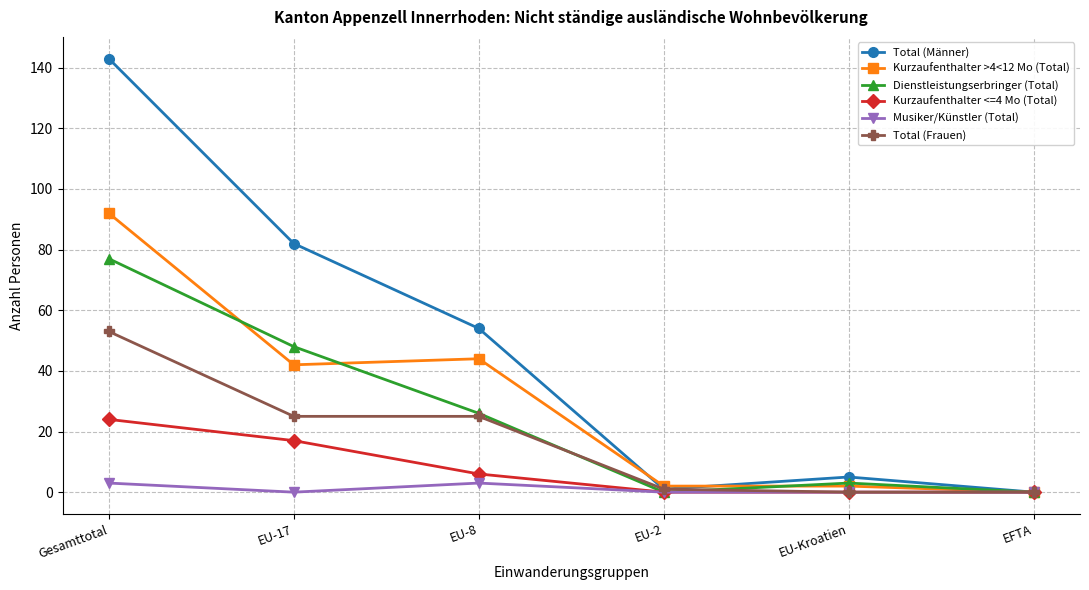

What is the value of the Dienstleistungserbringer (Total) point at the 3rd from the left?

26